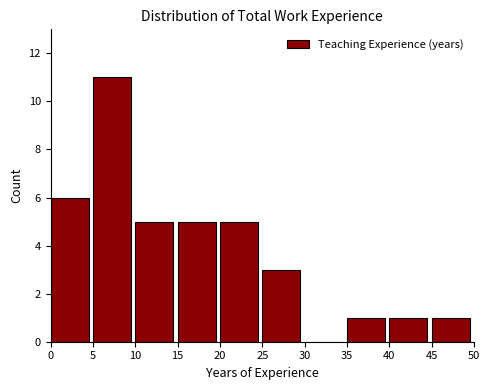

Over which range of the x-axis is the bar tallest?

5 to 10